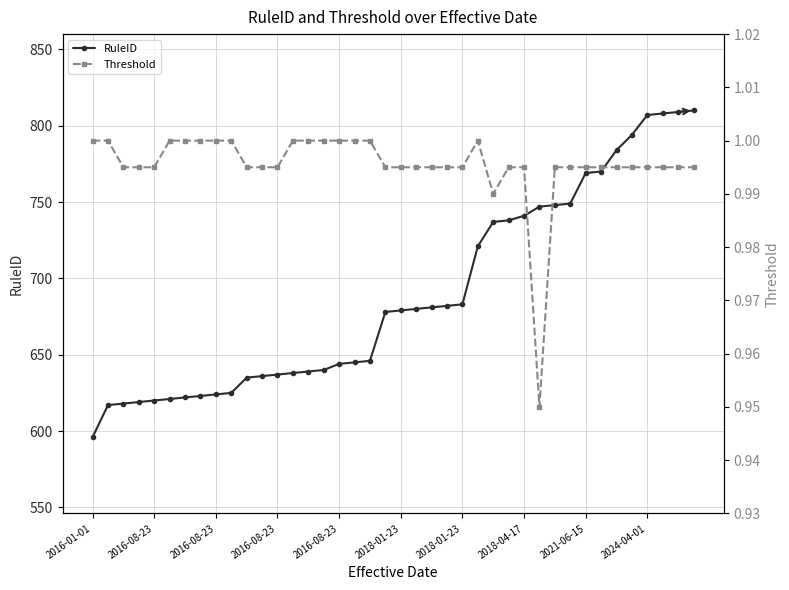

What is the approximate value of RuleID at 13?

638.0